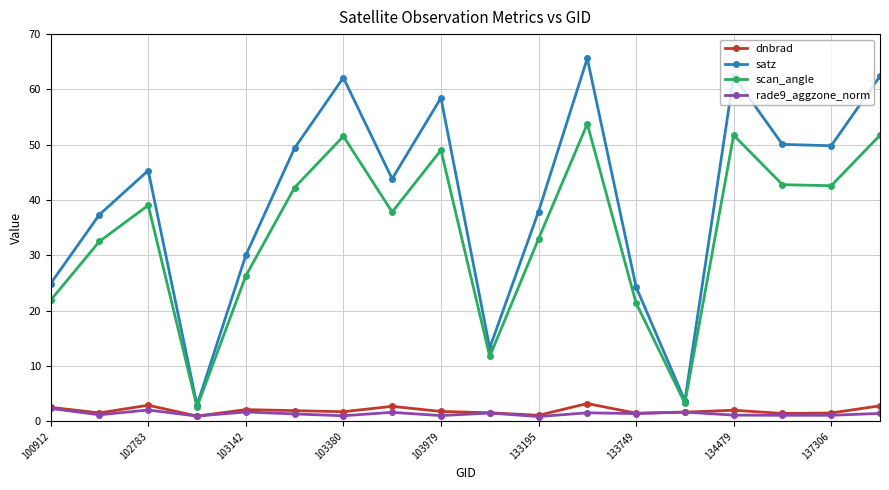

What is the value of the dnbrad point at the 18th from the left?

2.8